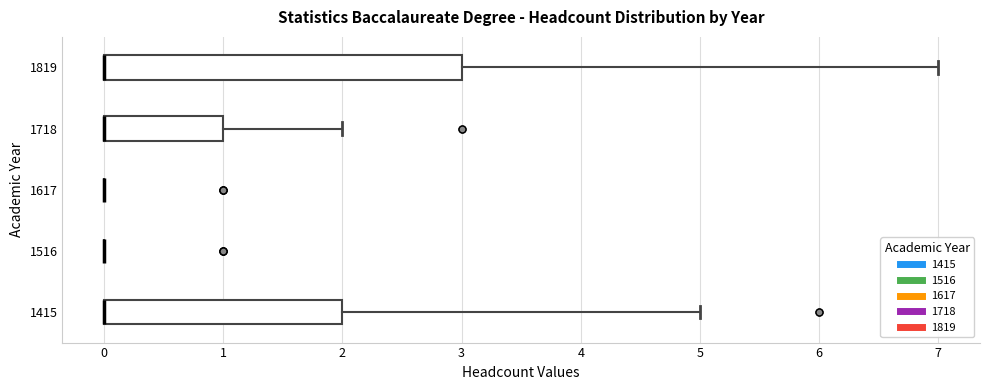

Reading bottom to top, read every box against the x-axis: the position of its median line, the range the box covers, and the ends of its whiskers. The values are not printed on the chart, so give them approximately, as read against the axis.

1415: median 0 (drawn on the box's left edge), box 0 to 2, whiskers 0 to 5
1516: box collapsed to a line at 0, whiskers 0 to 0
1617: box collapsed to a line at 0, whiskers 0 to 0
1718: median 0 (drawn on the box's left edge), box 0 to 1, whiskers 0 to 2
1819: median 0 (drawn on the box's left edge), box 0 to 3, whiskers 0 to 7